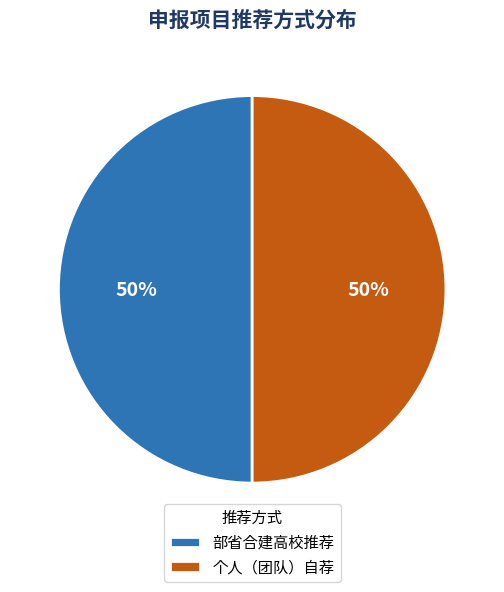

What is the ratio of the value at 个人（团队）自荐 to the value at 部省合建高校推荐?

1.0